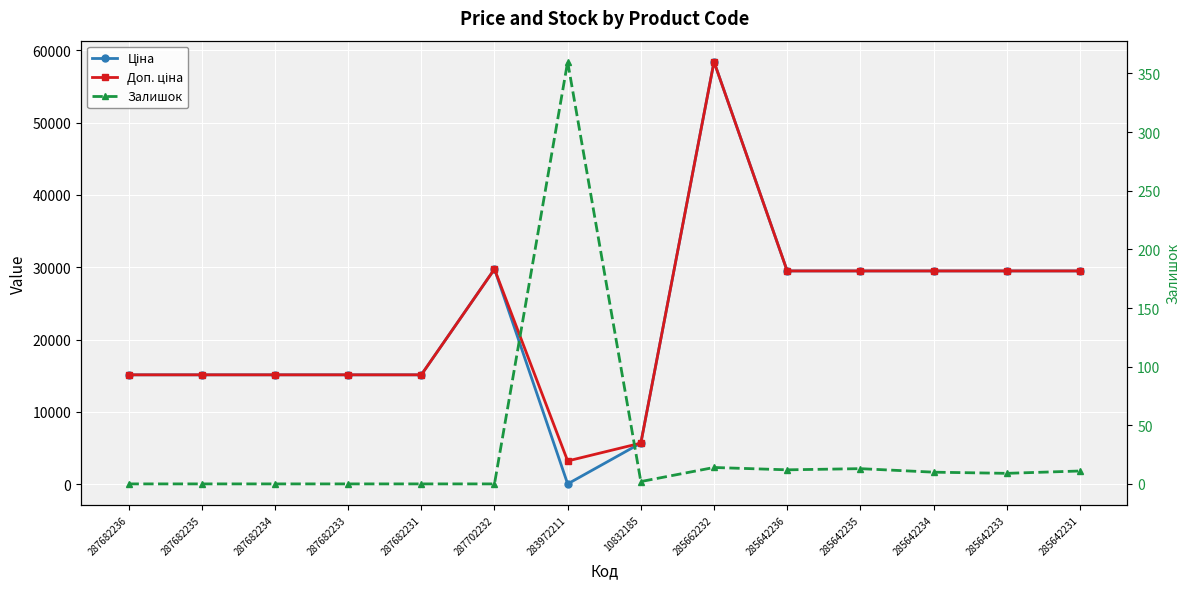

True or false: Ціна has a value of 104034.1 at 285662232.

False